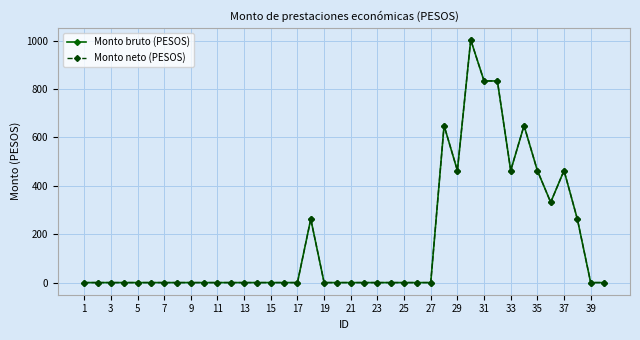

What is the maximum value for Monto bruto (PESOS)?

1003.3